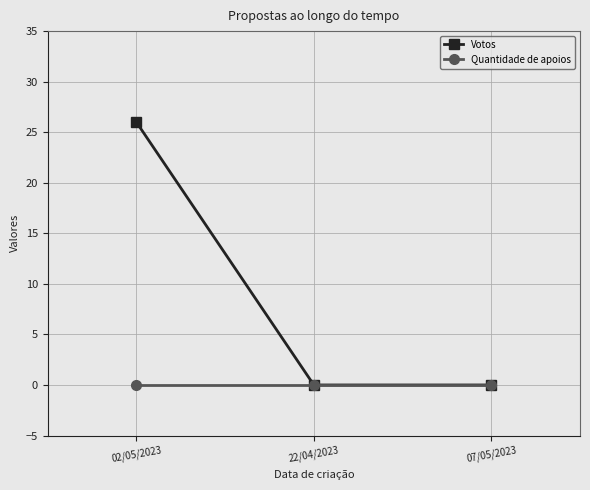

At how many categories does at least one series exceed 13?

1